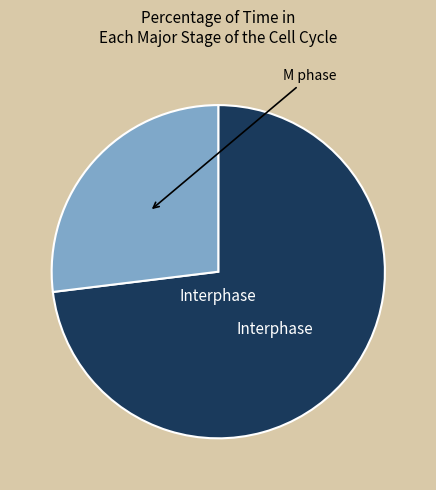

Is there a majority slice in this chart?

Yes